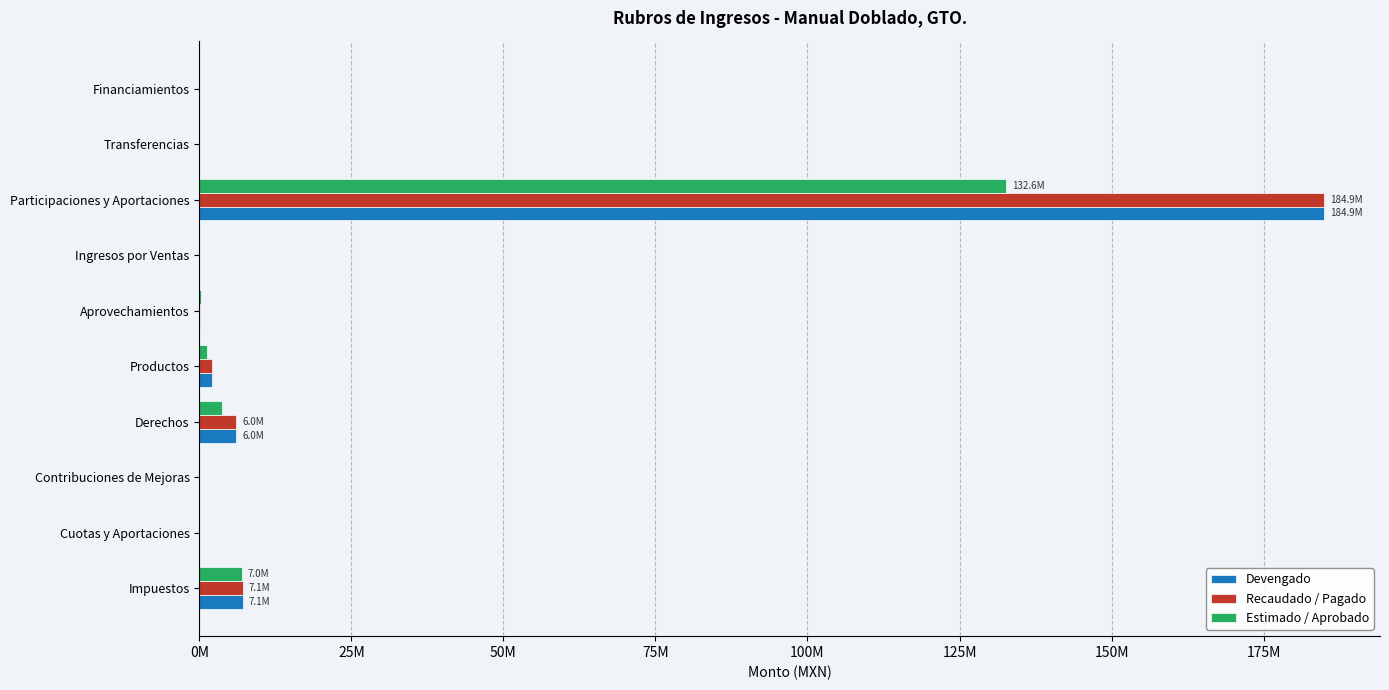

What are all the series names shown in the legend?

Devengado, Recaudado / Pagado, Estimado / Aprobado